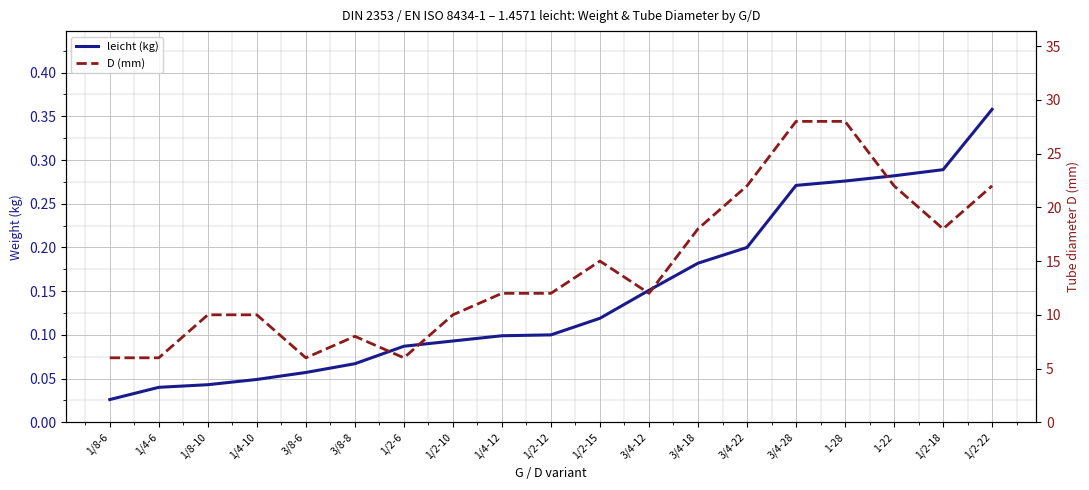

Where is leicht (kg) nearest to the value 0?

1/8-6